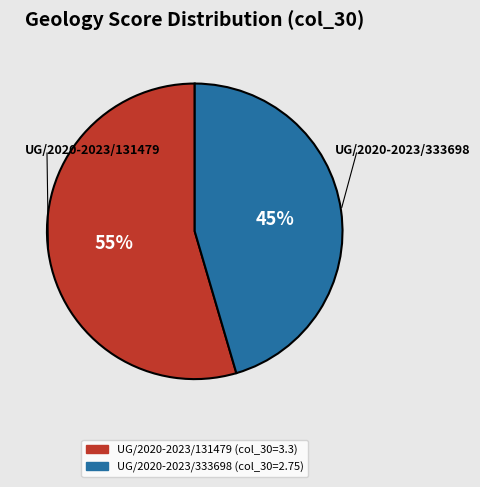

True or false: UG/2020-2023/131479 accounts for 55% of the total.

True